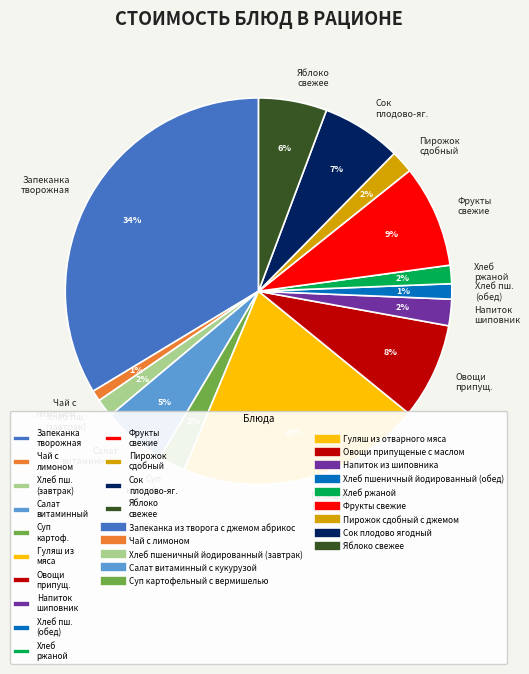

Count the number of slices in the pie.

14